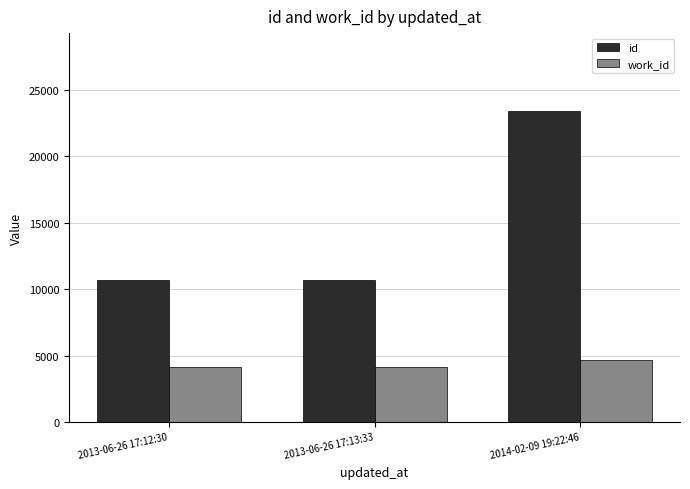

Which series has the largest range (max minus min)?

id